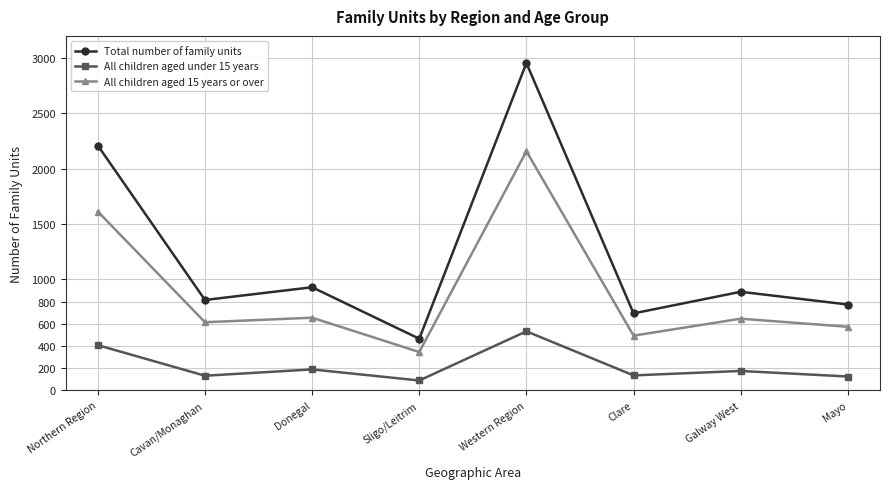

Between Donegal and Western Region, which series saw the biggest shift?

Total number of family units